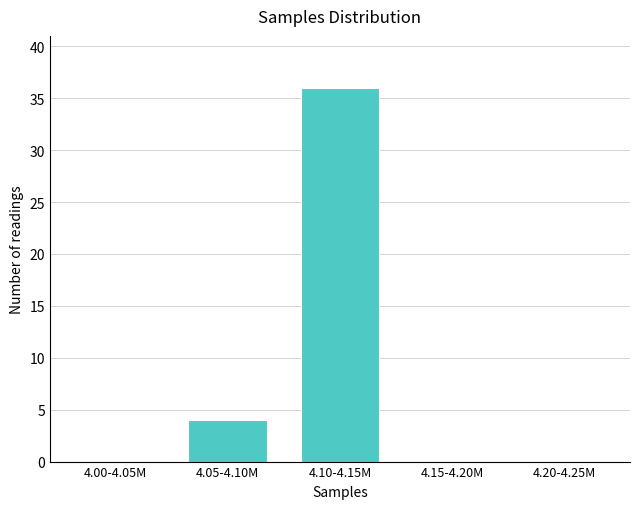

Reading left to right, extract all data points from this chart.

4.00-4.05M=0	4.05-4.10M=4	4.10-4.15M=36	4.15-4.20M=0	4.20-4.25M=0